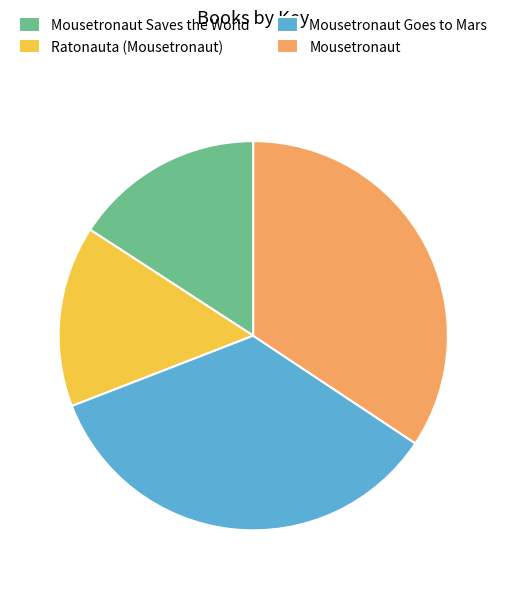

Is there a majority slice in this chart?

No